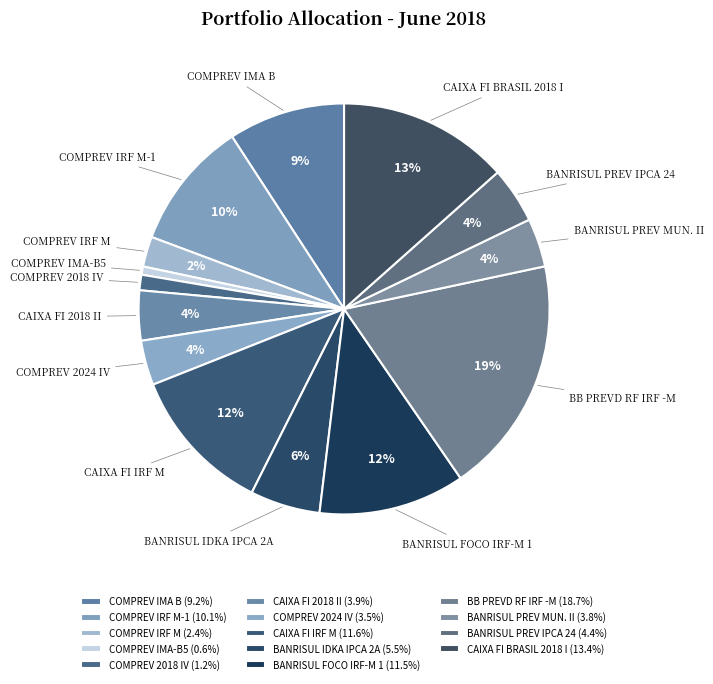

What percentage is the BANRISUL PREV IPCA 24 slice, to the nearest percent?

4%